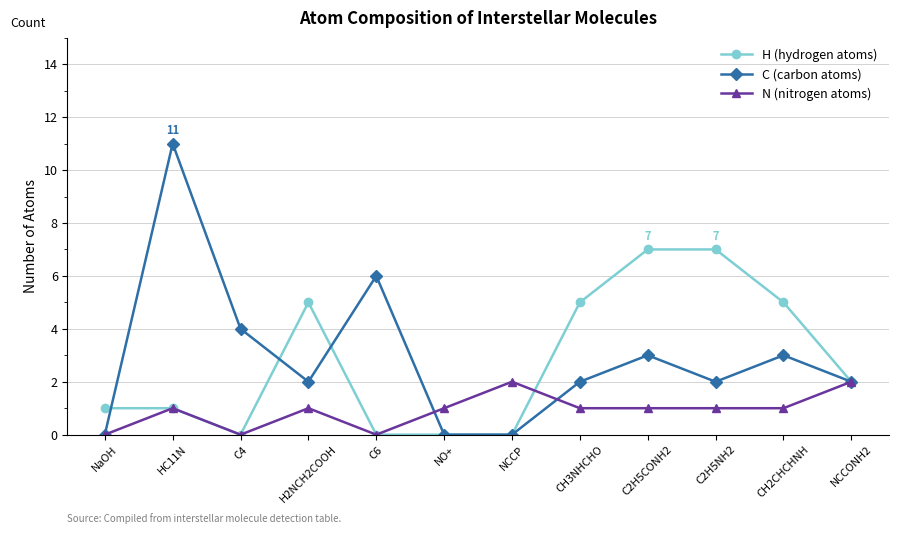

What is the label of the 3rd point from the left?

C4